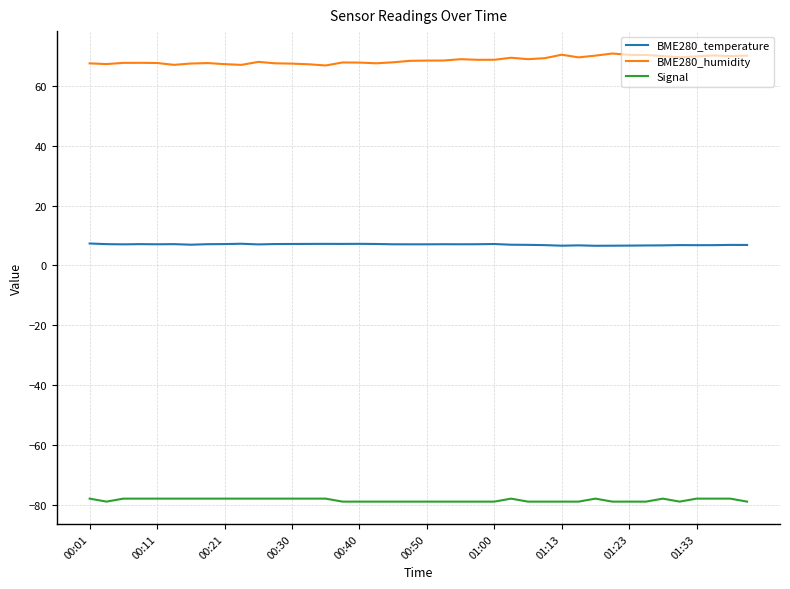

What is the difference between the maximum and minimum values in the BME280_humidity series?

4.0